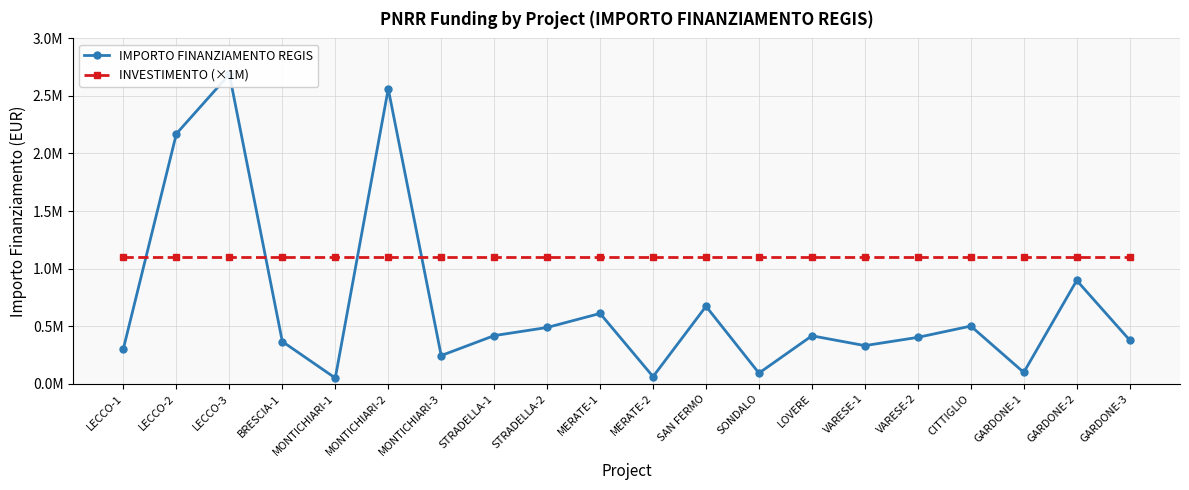

Which series ends up on top after the final intersection of INVESTIMENTO (×1M) and IMPORTO FINANZIAMENTO REGIS?

INVESTIMENTO (×1M)